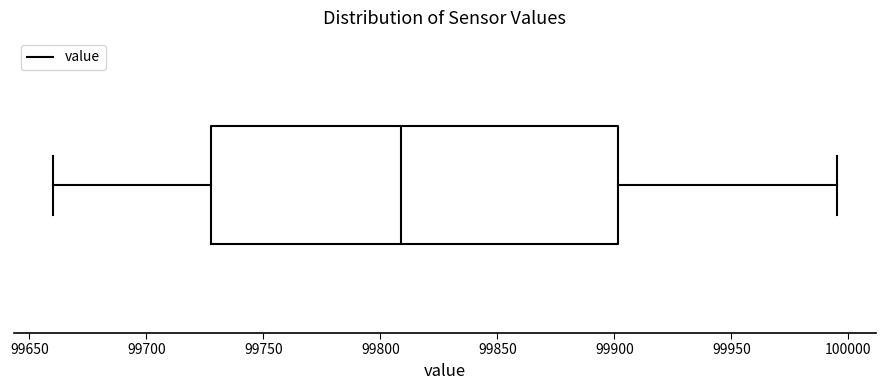

Where is the left edge of the box on the x-axis? The values are not printed on the chart, so give them approximately, as read against the axis.

99730